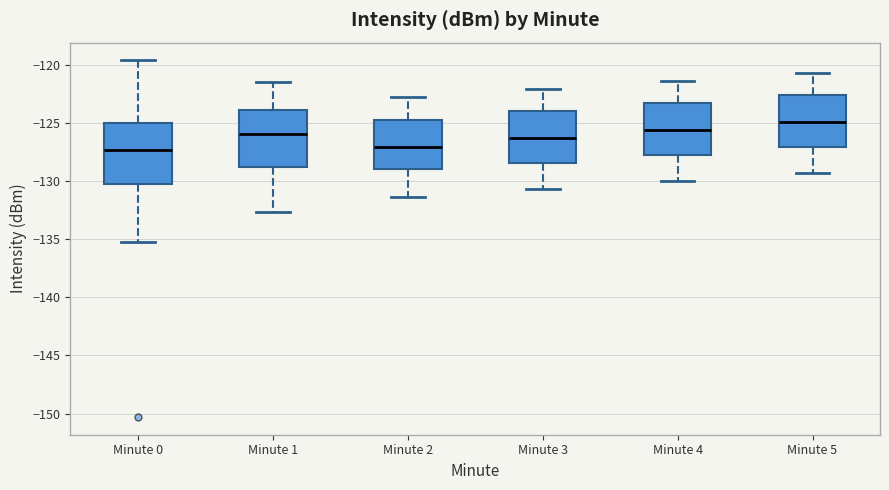

Reading left to right, read every box against the y-axis: the position of its median line, the range the box covers, and the ends of its whiskers. The values are not printed on the chart, so give them approximately, as read against the axis.

Minute 0: median -127.5, box -130.5 to -125.0, whiskers -135.5 to -119.5
Minute 1: median -126.0, box -129.0 to -124.0, whiskers -132.5 to -121.5
Minute 2: median -127.0, box -129.0 to -125.0, whiskers -131.5 to -123.0
Minute 3: median -126.5, box -128.5 to -124.0, whiskers -130.5 to -122.0
Minute 4: median -125.5, box -128.0 to -123.5, whiskers -130.0 to -121.5
Minute 5: median -125.0, box -127.0 to -122.5, whiskers -129.5 to -120.5